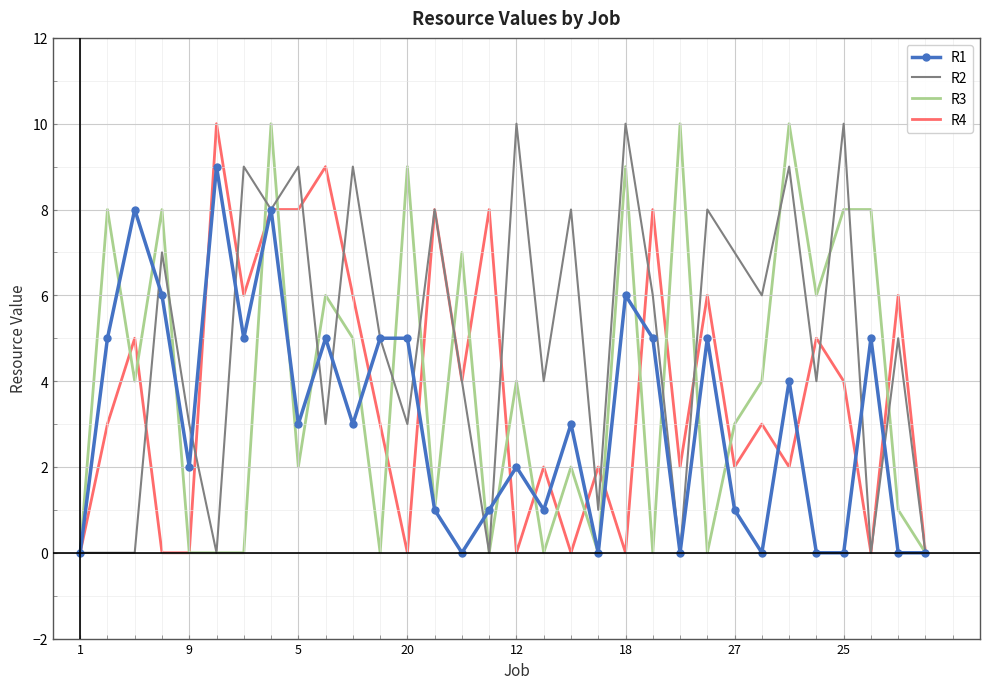

What is the maximum value shown in the chart?

10